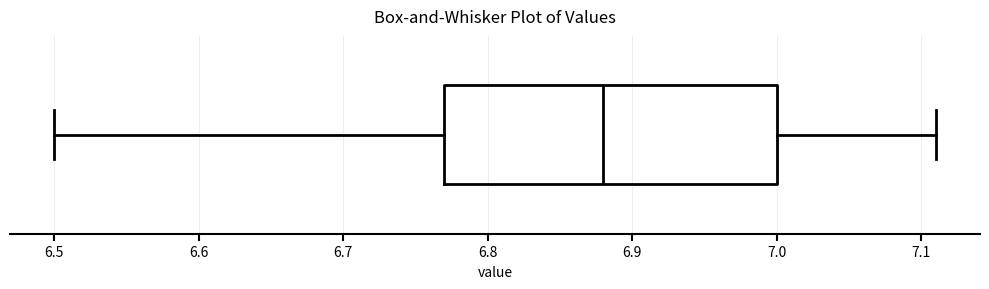

Transcribe this box plot: give where the median line is, the range the box spans, and where the two whiskers end, as read against the x-axis. The values are not printed on the chart, so give them approximately, as read against the axis.

median 6.88, box 6.77 to 7.00, whiskers 6.50 to 7.11